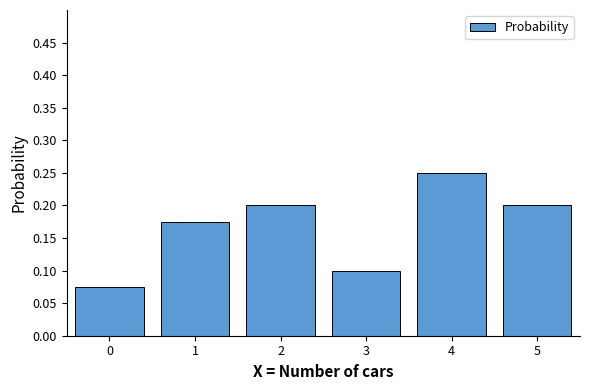

What is the sum of all values?

1.0